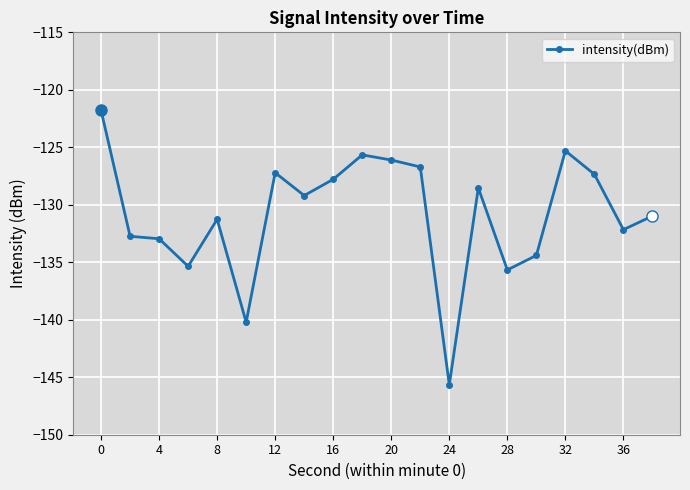

What is the value of the 17th point from the left?

-125.3